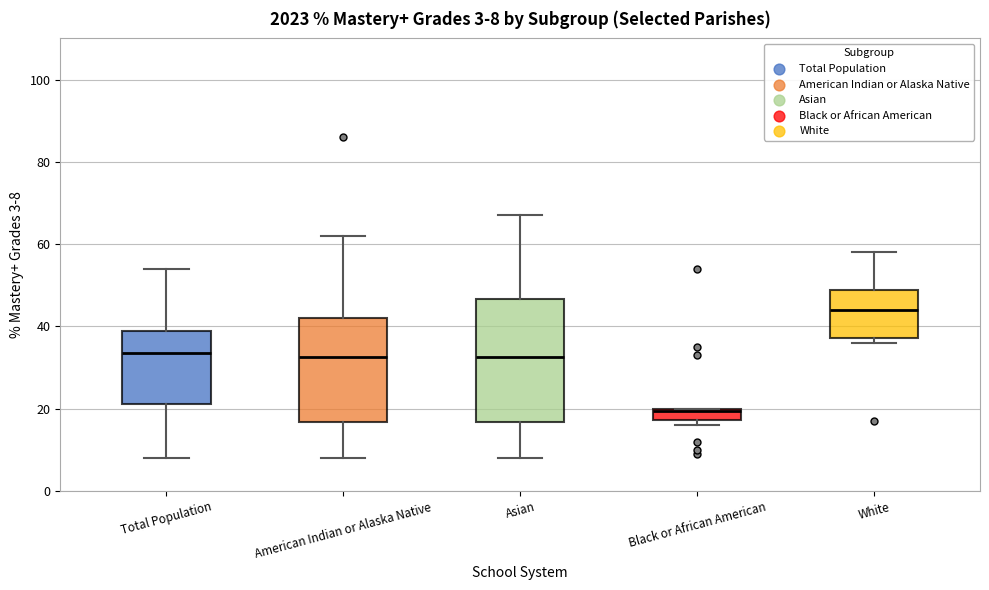

Which box's median line is the highest?

White